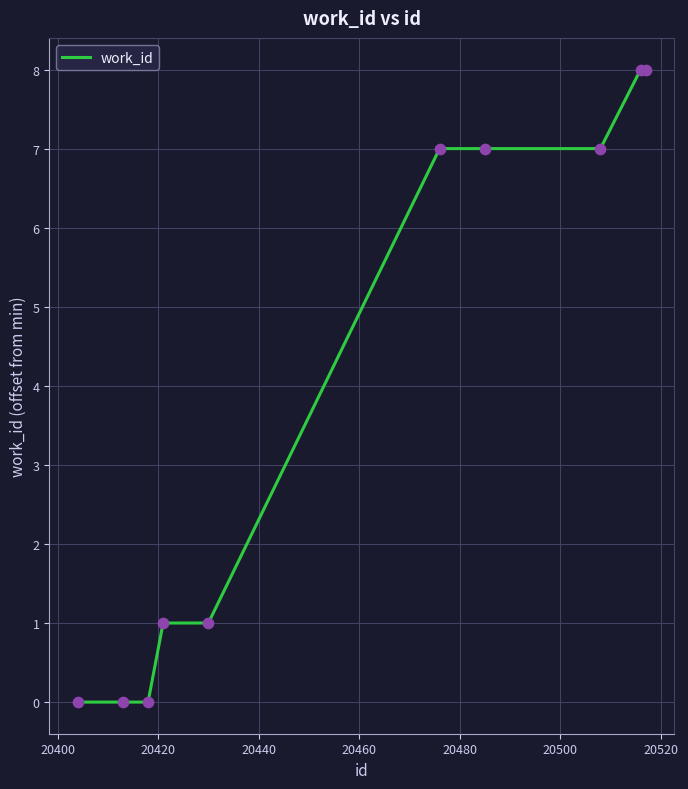

What is the greatest value displayed?

8